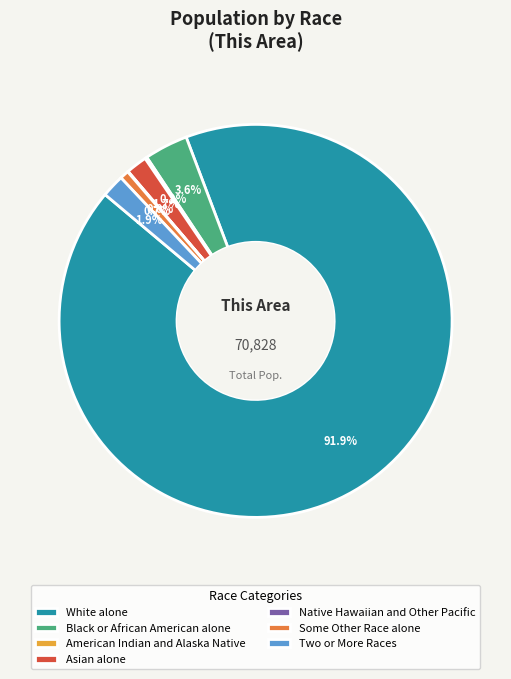

How much of the chart is everything except Asian alone?

98.3%